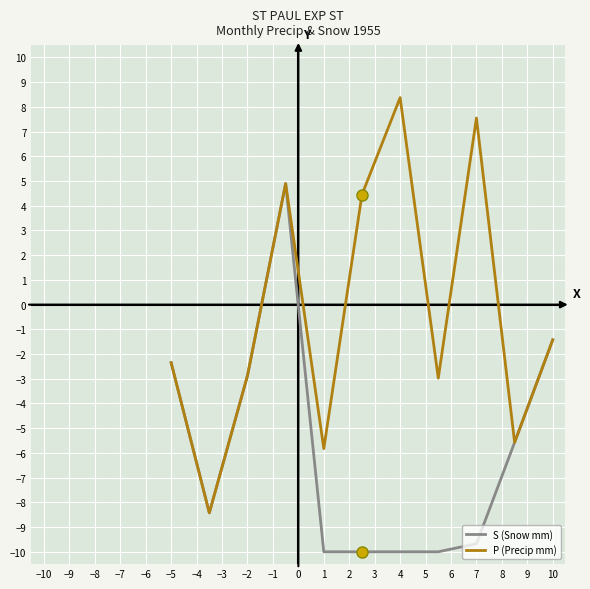

What is the minimum value shown in the chart?

-10.0